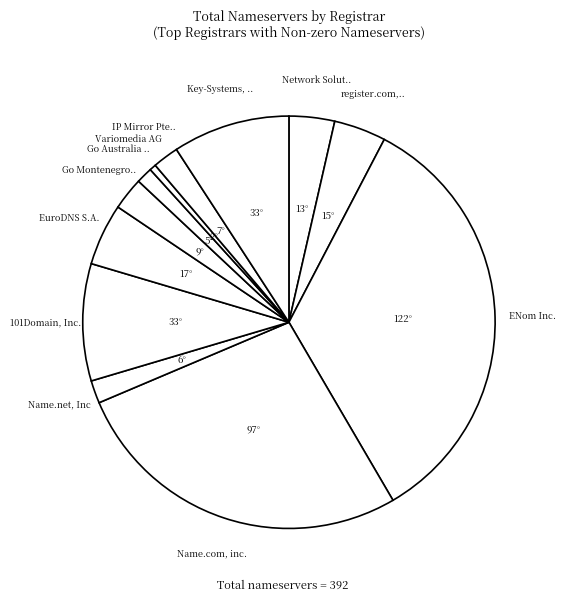

How many segments does this pie chart have?

12